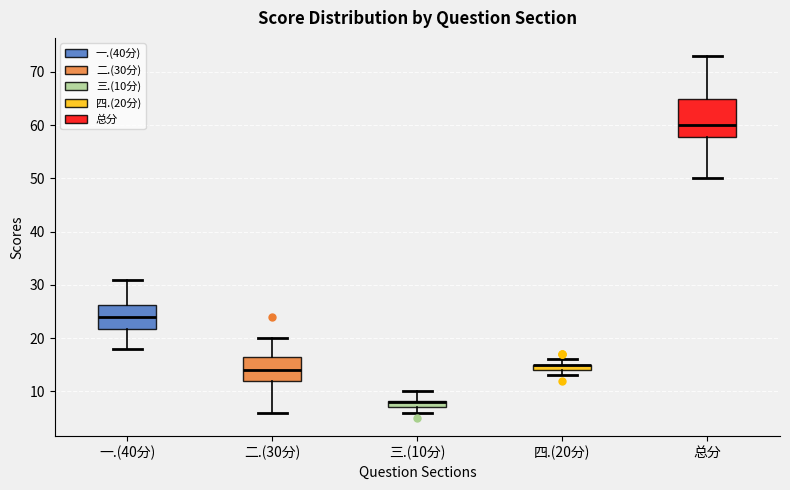

Which box is the tallest, from its lower edge to its upper edge?

总分